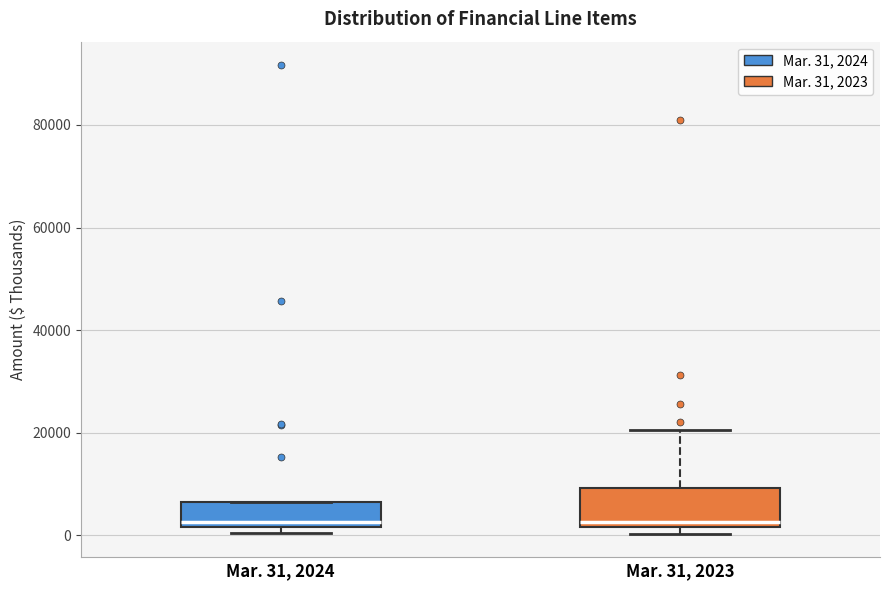

Reading left to right, read every box against the y-axis: the position of its median line, the range the box covers, and the ends of its whiskers. The values are not printed on the chart, so give them approximately, as read against the axis.

Mar. 31, 2024: median 2000 (just above the box's lower edge), box 2000 to 6000, whiskers 0 to 6000
Mar. 31, 2023: median 2000 (just above the box's lower edge), box 2000 to 10000, whiskers 0 to 20000